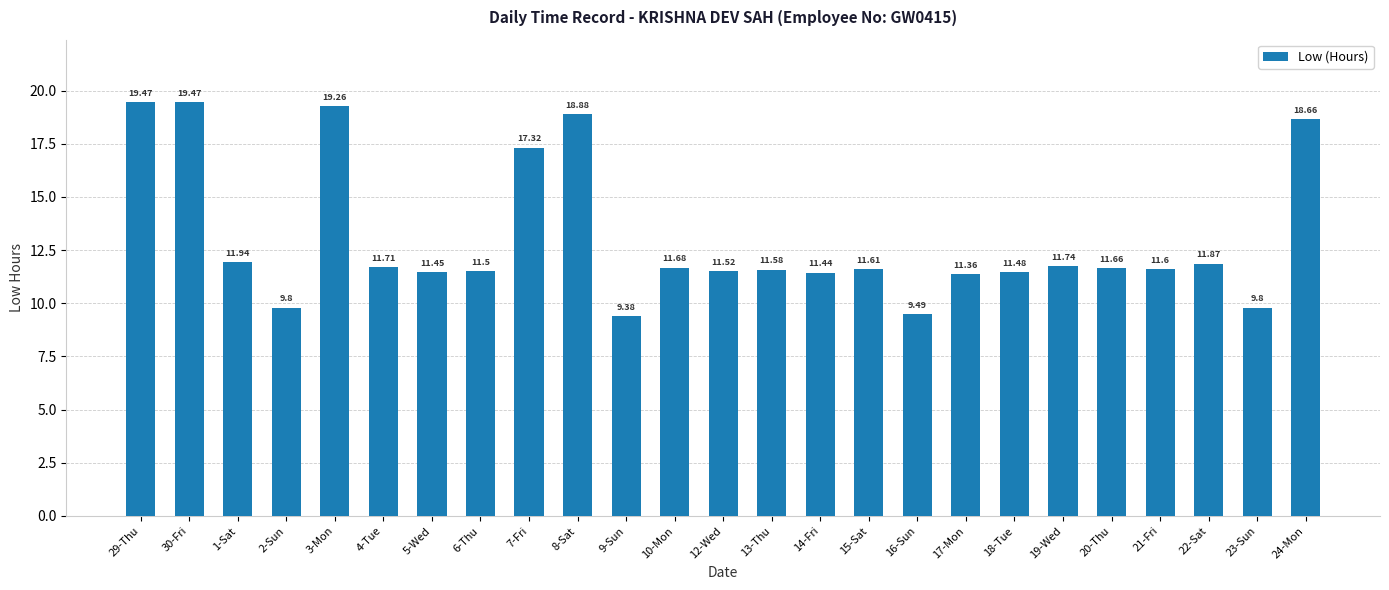

Between 18-Tue and 10-Mon, which is larger?

10-Mon